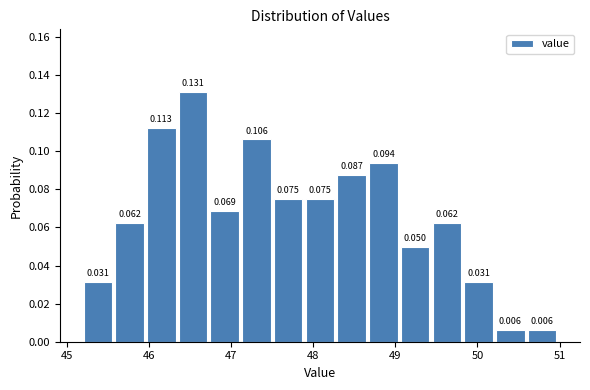

Around what value on the x-axis is the tallest bar? Give the approximate position of its centre, as read against the axis.

46.5